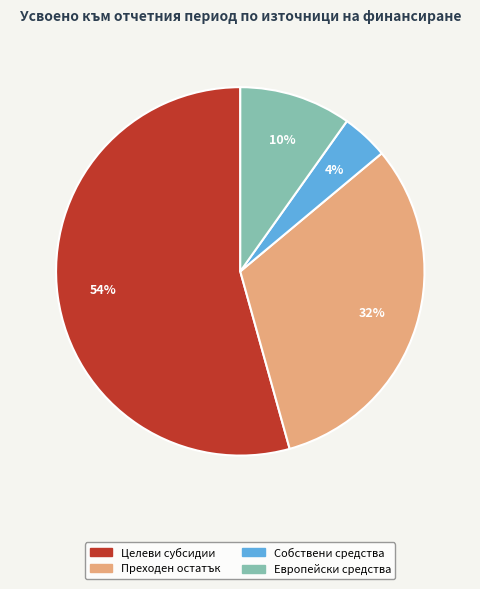

Is there any slice that represents more than half of the pie?

Yes